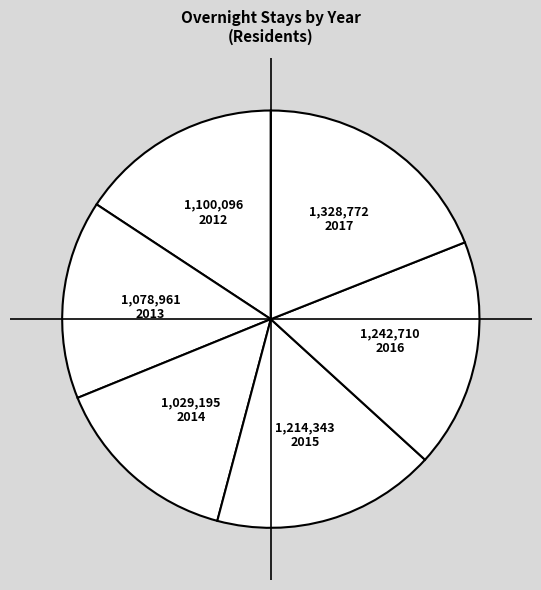

Does 2013 account for over 50% of the chart?

No